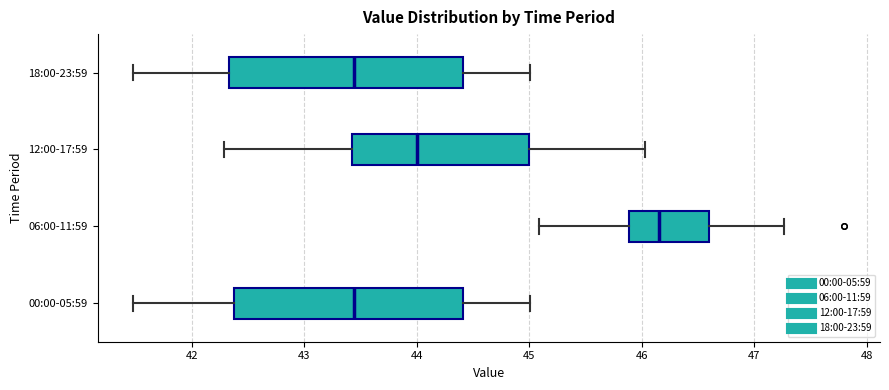

Reading bottom to top, read every box against the x-axis: the position of its median line, the range the box covers, and the ends of its whiskers. The values are not printed on the chart, so give them approximately, as read against the axis.

00:00-05:59: median 43.4, box 42.4 to 44.4, whiskers 41.5 to 45.0
06:00-11:59: median 46.2, box 45.9 to 46.6, whiskers 45.1 to 47.3
12:00-17:59: median 44.0, box 43.4 to 45.0, whiskers 42.3 to 46.0
18:00-23:59: median 43.4, box 42.3 to 44.4, whiskers 41.5 to 45.0